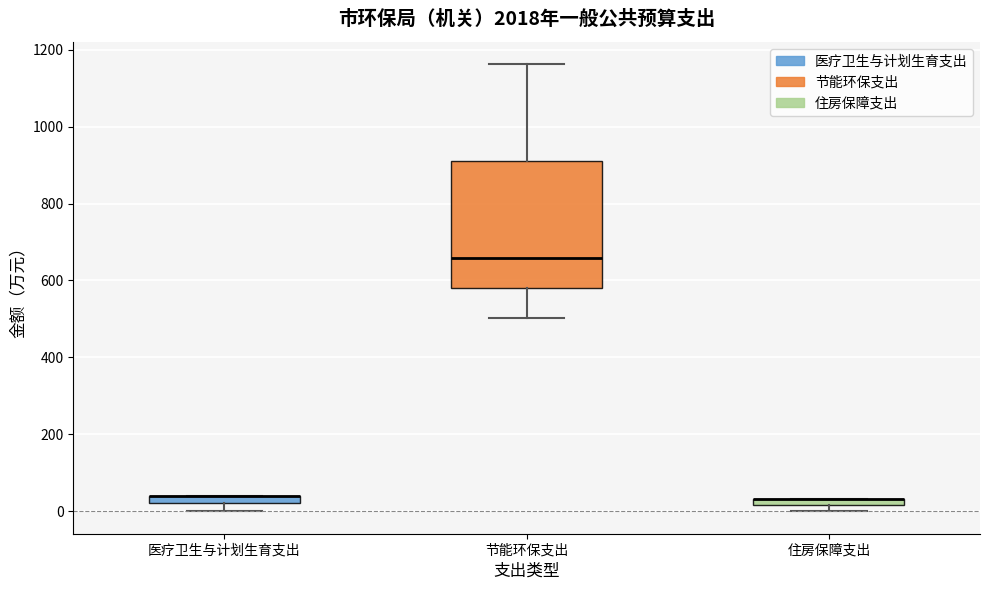

Comparing the boxes themselves (not the whiskers), which one is the tallest?

节能环保支出